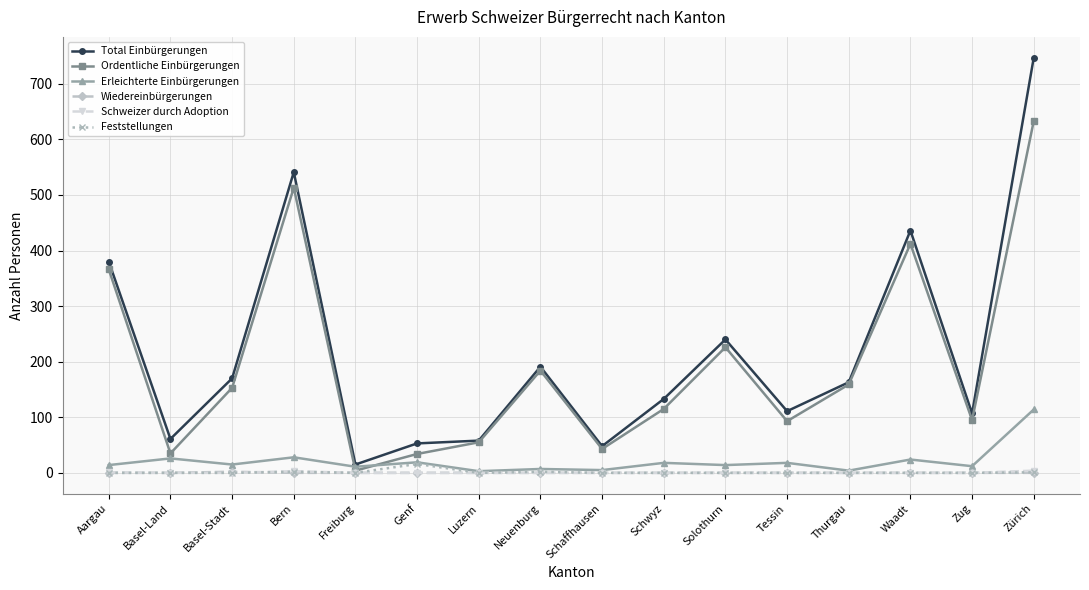

At how many categories does at least one series exceed 566?

1